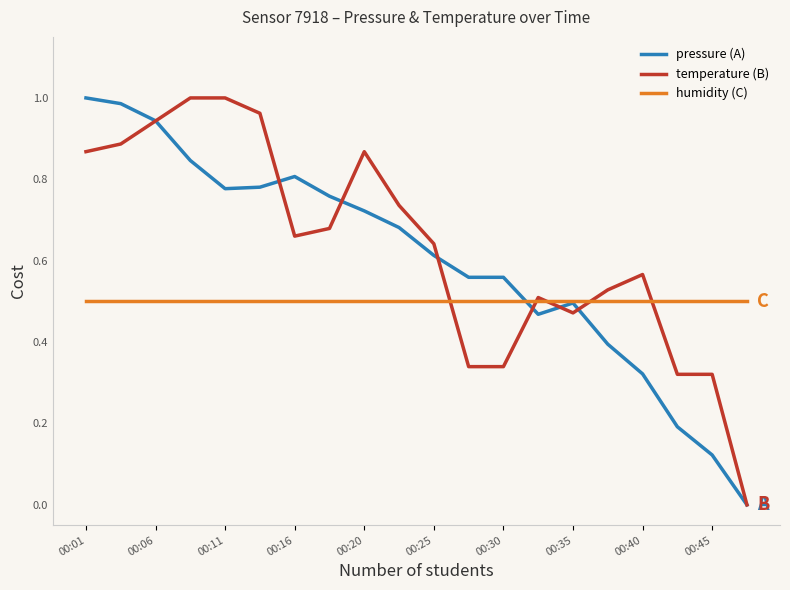

What is the average value of the humidity (C) series?

0.5